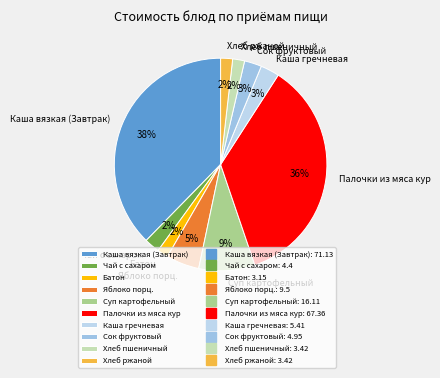

Which slice is the largest?

Каша вязкая (Завтрак)